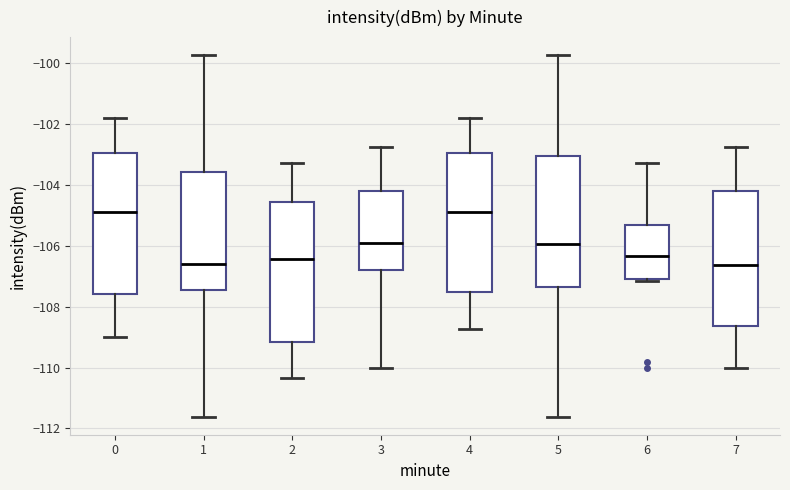

Reading left to right, read every box against the y-axis: the position of its median line, the range the box covers, and the ends of its whiskers. The values are not printed on the chart, so give them approximately, as read against the axis.

0: median -104.8, box -107.6 to -103.0, whiskers -109.0 to -101.8
1: median -106.6, box -107.4 to -103.6, whiskers -111.6 to -99.8
2: median -106.4, box -109.2 to -104.6, whiskers -110.4 to -103.2
3: median -106.0, box -106.8 to -104.2, whiskers -110.0 to -102.8
4: median -104.8, box -107.6 to -103.0, whiskers -108.8 to -101.8
5: median -106.0, box -107.4 to -103.0, whiskers -111.6 to -99.8
6: median -106.4, box -107.0 to -105.4, whiskers -107.2 to -103.2
7: median -106.6, box -108.6 to -104.2, whiskers -110.0 to -102.8